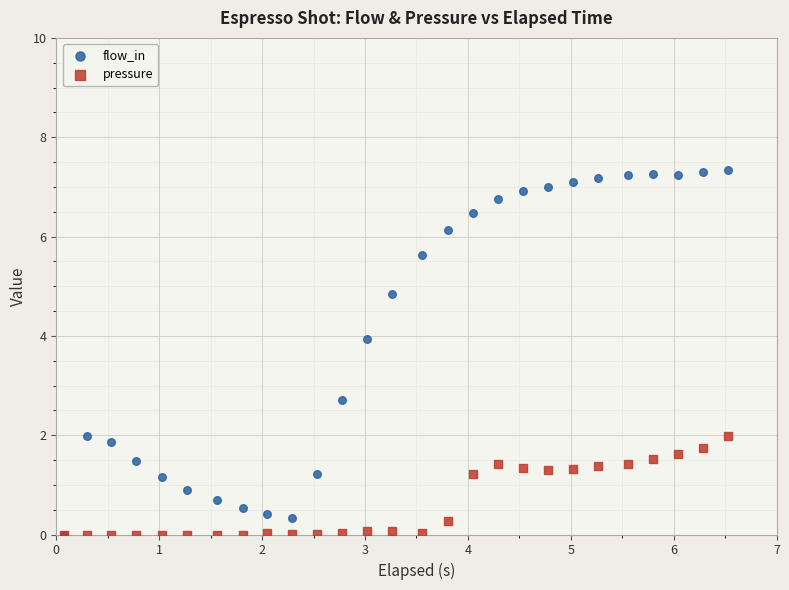

Across all series, what Y value is closest to 3?

2.7